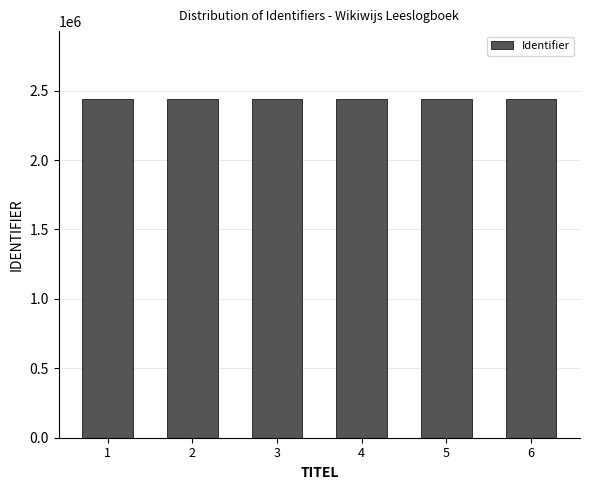

How many data points are less than 2440777?

3